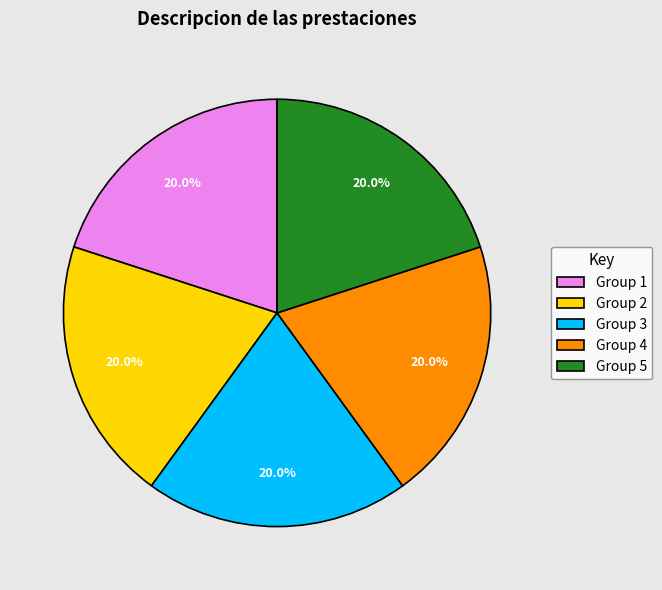

Count the number of slices in the pie.

5